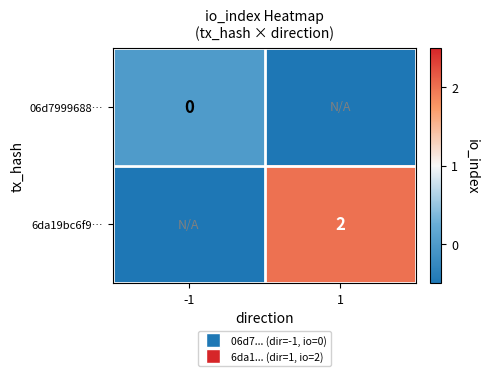

Is it true that 6da19bc6f9… equals 3 at 1?

False